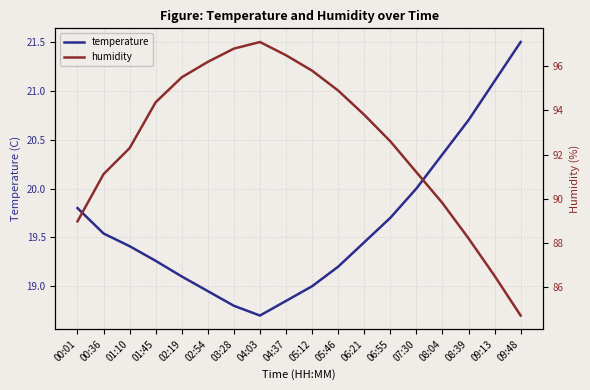

True or false: temperature and humidity cross at least once.

False